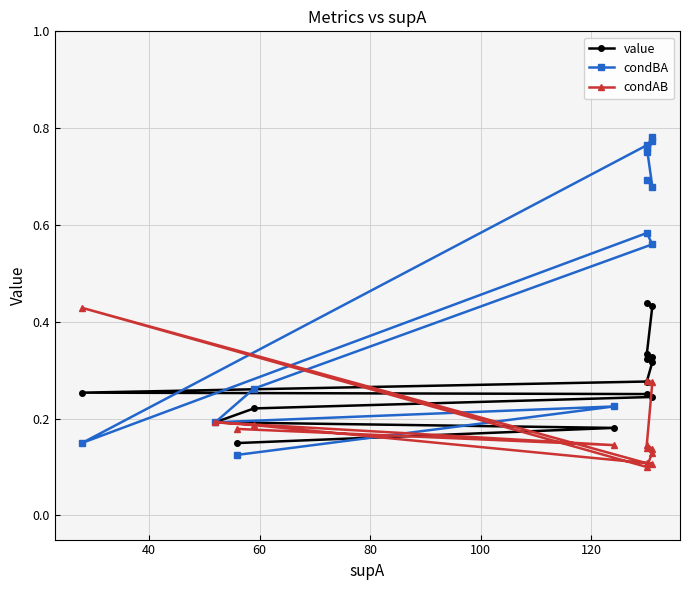

In condAB, how many points are higher than both neighbors (excluding endpoints)?

3